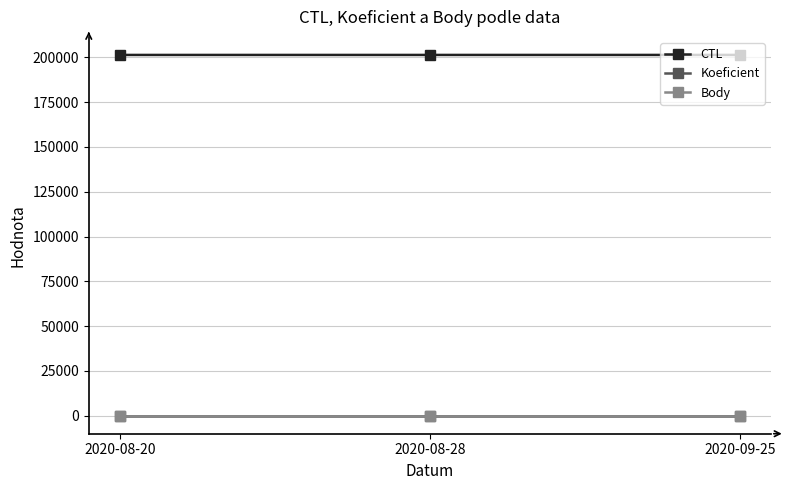

The value of CTL at 2020-08-20 is 201329. True or false?

True